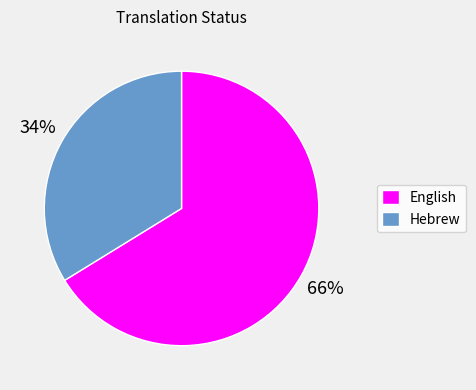

Is it true that Hebrew is 42% of the pie?

False